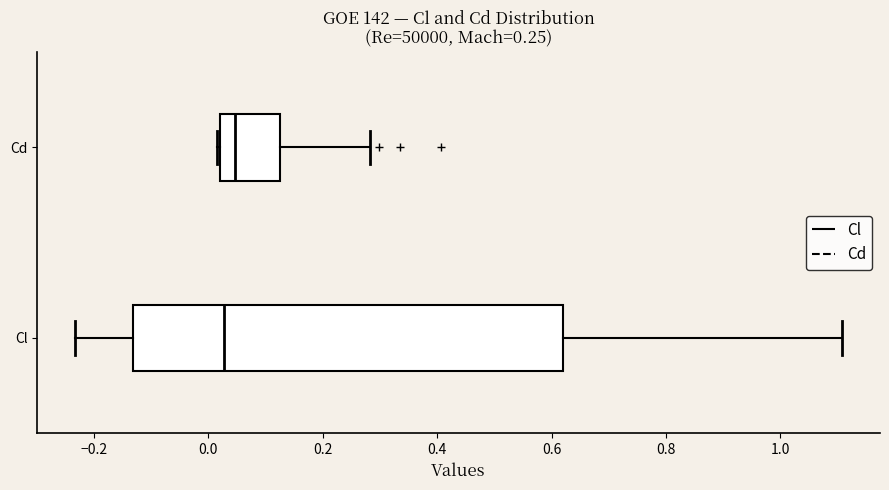

Comparing the boxes themselves (not the whiskers), which one is the widest?

Cl